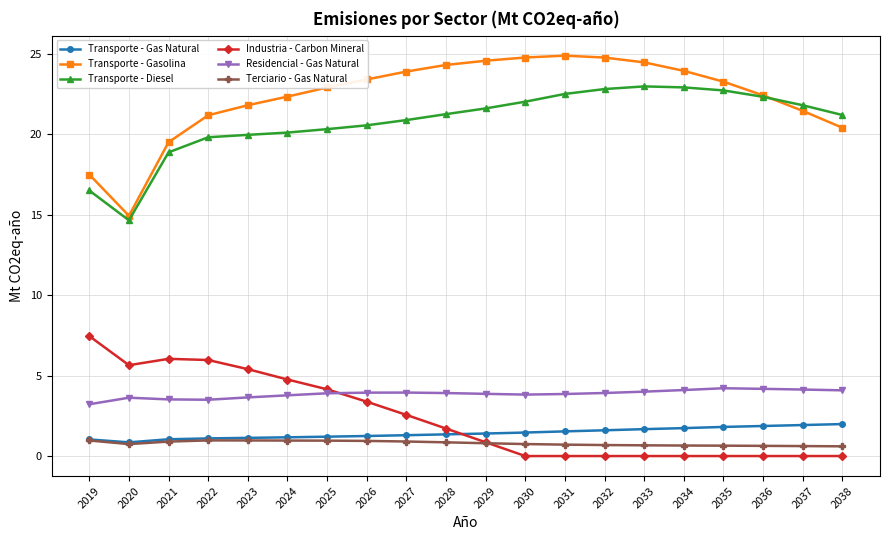

True or false: Residencial - Gas Natural has a value of 4.2 at 2036.

True